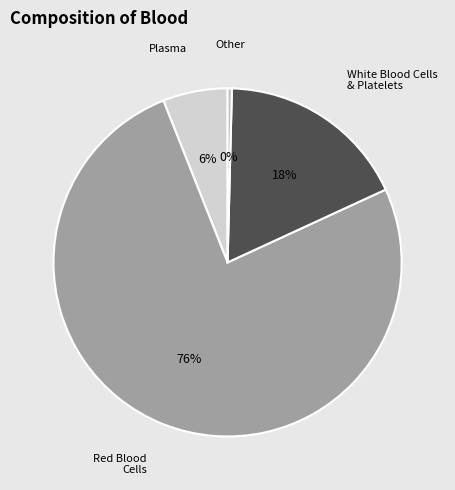

To the nearest percent, what portion does White Blood Cells & Platelets represent?

18%